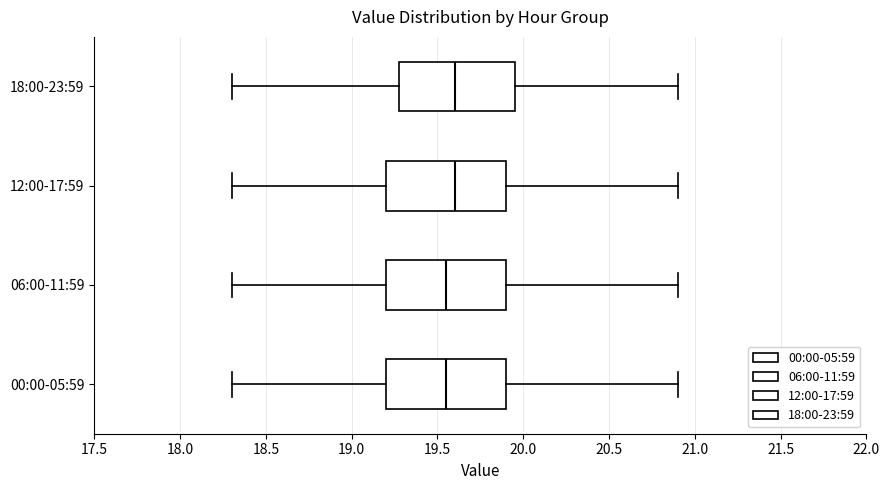

Reading bottom to top, read every box against the x-axis: the position of its median line, the range the box covers, and the ends of its whiskers. The values are not printed on the chart, so give them approximately, as read against the axis.

00:00-05:59: median 19.55, box 19.20 to 19.90, whiskers 18.30 to 20.90
06:00-11:59: median 19.55, box 19.20 to 19.90, whiskers 18.30 to 20.90
12:00-17:59: median 19.60, box 19.20 to 19.90, whiskers 18.30 to 20.90
18:00-23:59: median 19.60, box 19.30 to 19.95, whiskers 18.30 to 20.90